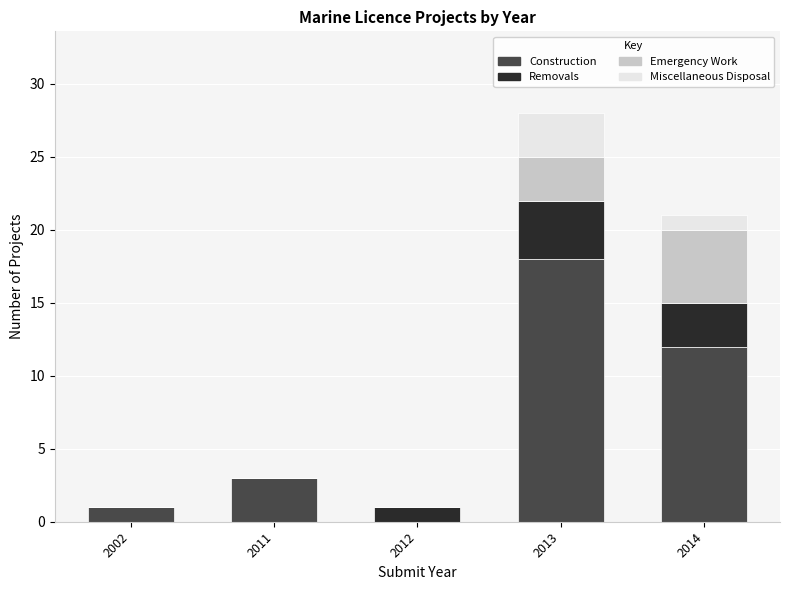

Which category has the highest value in the Construction series?

2013